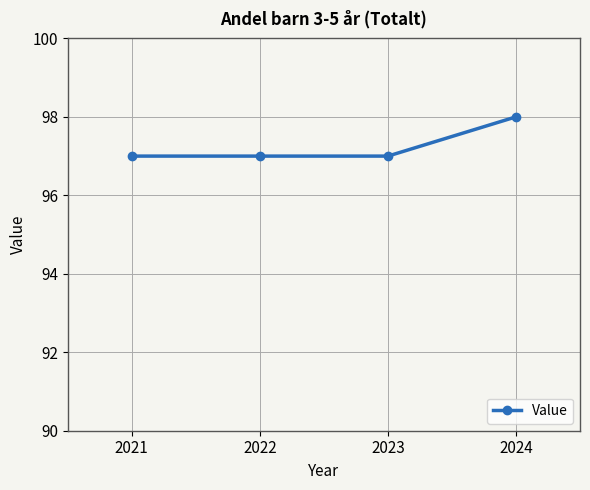

True or false: the data has more than 2 interior local peaks.

False